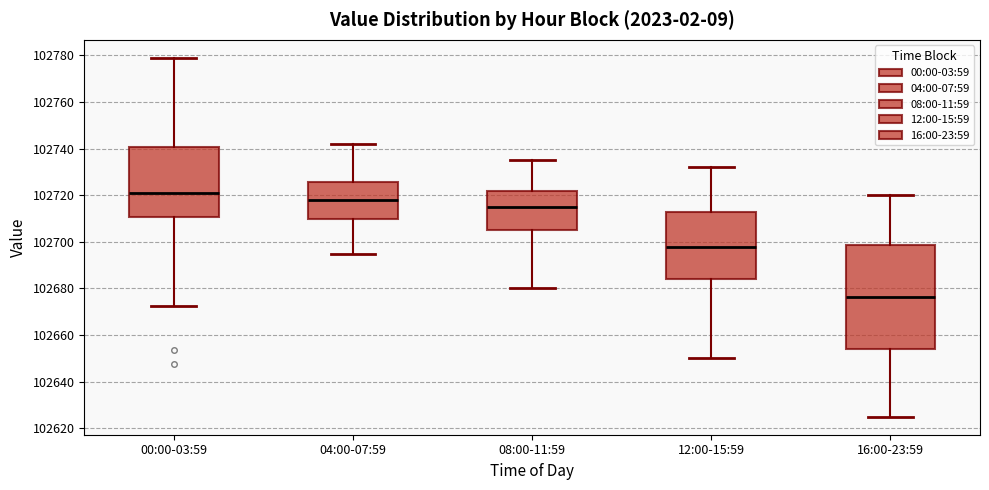

Reading left to right, read every box against the y-axis: the position of its median line, the range the box covers, and the ends of its whiskers. The values are not printed on the chart, so give them approximately, as read against the axis.

00:00-03:59: median 102720, box 102710 to 102740, whiskers 102672 to 102778
04:00-07:59: median 102718, box 102710 to 102726, whiskers 102696 to 102742
08:00-11:59: median 102716, box 102706 to 102722, whiskers 102680 to 102736
12:00-15:59: median 102698, box 102684 to 102712, whiskers 102650 to 102732
16:00-23:59: median 102676, box 102654 to 102698, whiskers 102626 to 102720